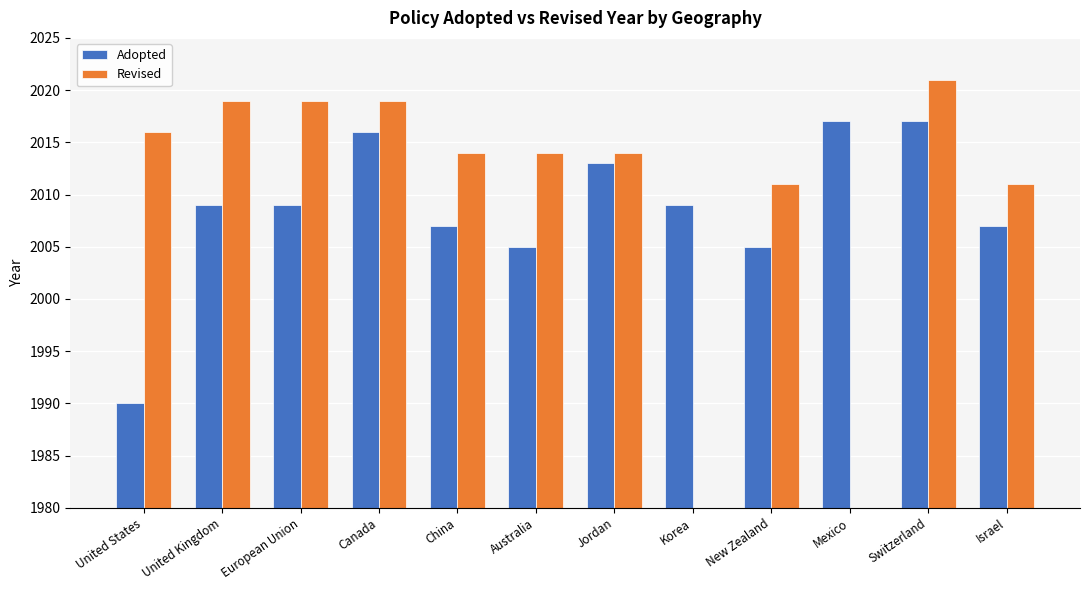

Which series has the largest range (max minus min)?

Adopted